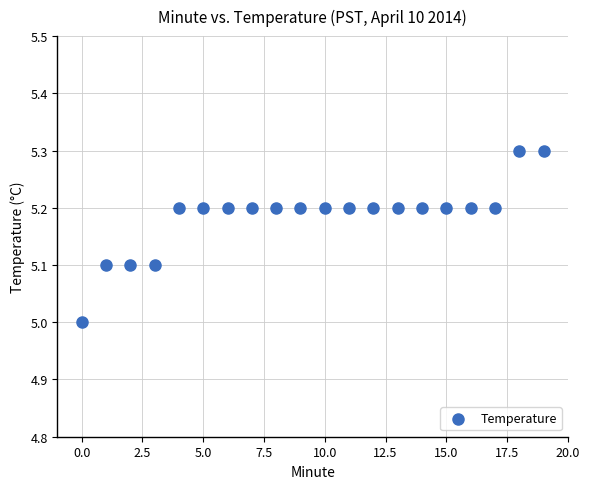

What is the range of Y values (max minus min)?

0.3